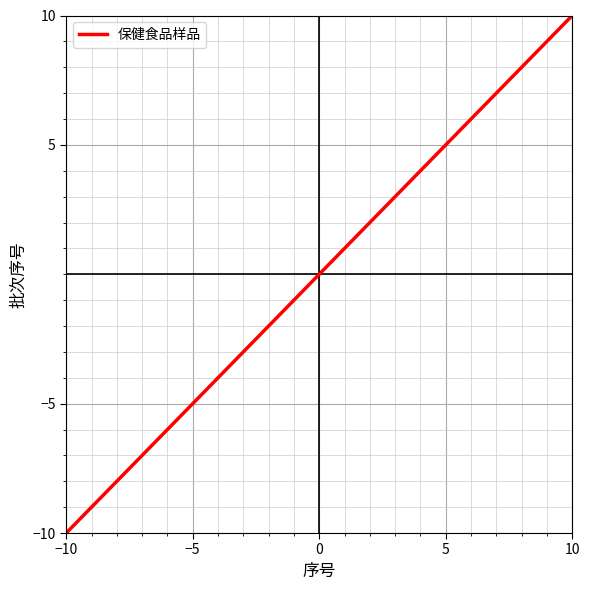

What is the value of the 2nd point from the left?

10